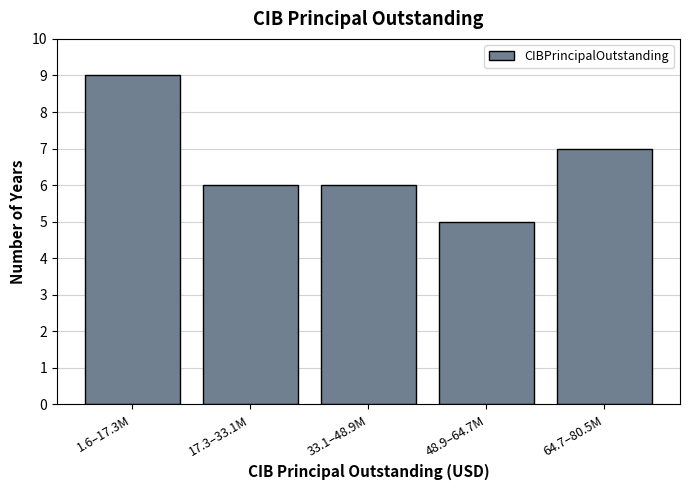

Reading left to right, extract all data points from this chart.

9	6	6	5	7